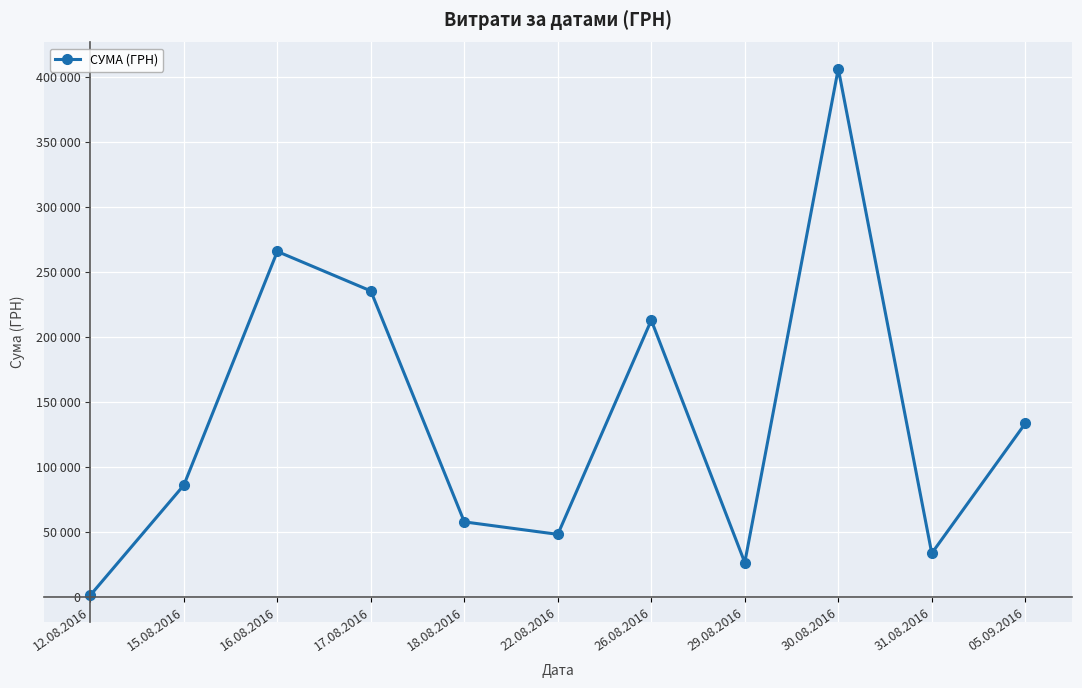

Does the chart have visible grid lines?

Yes